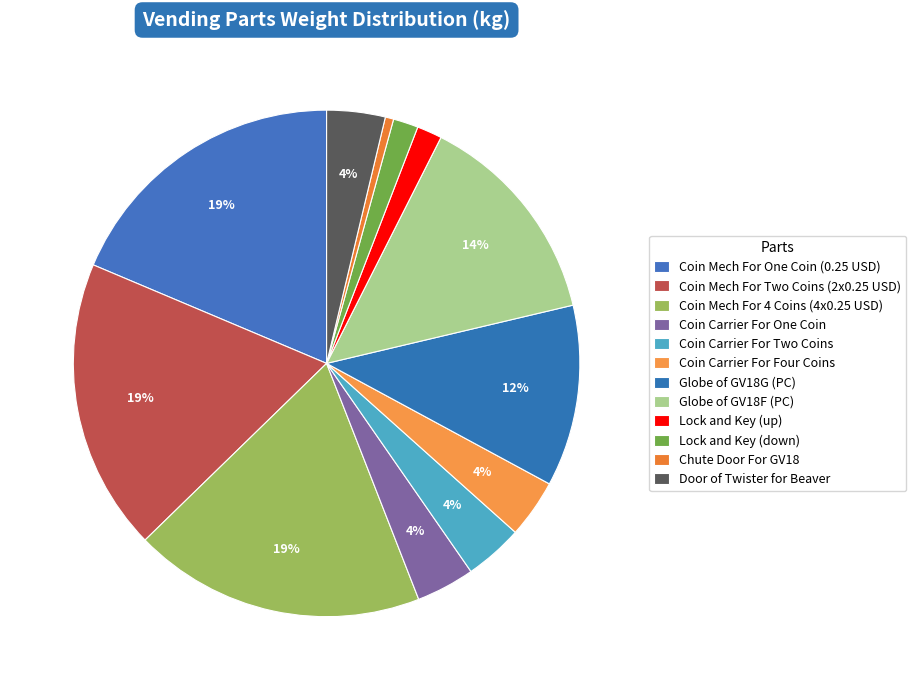

What is the smallest slice in the pie chart?

Chute Door For GV18